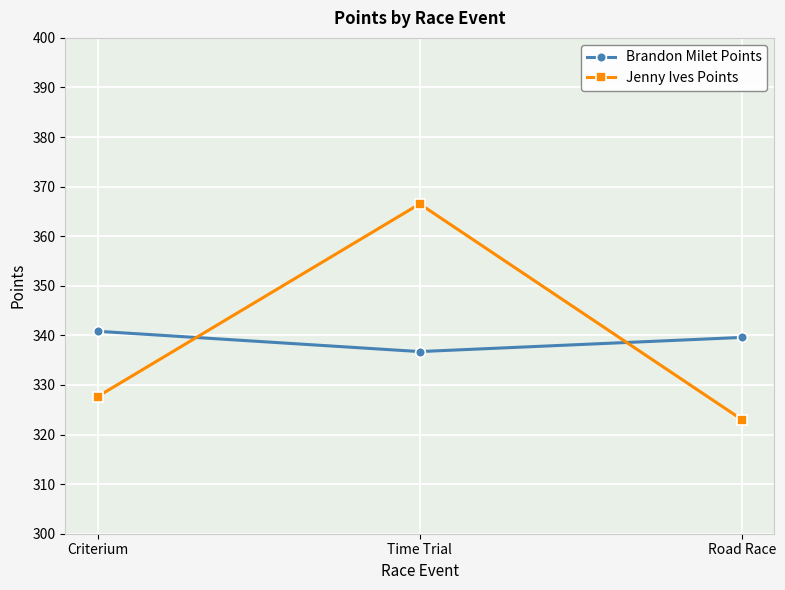

Reading left to right, extract all data points from this chart.

Brandon Milet Points: Criterium=340.8	Time Trial=336.7	Road Race=339.6
Jenny Ives Points: Criterium=327.7	Time Trial=366.5	Road Race=323.0